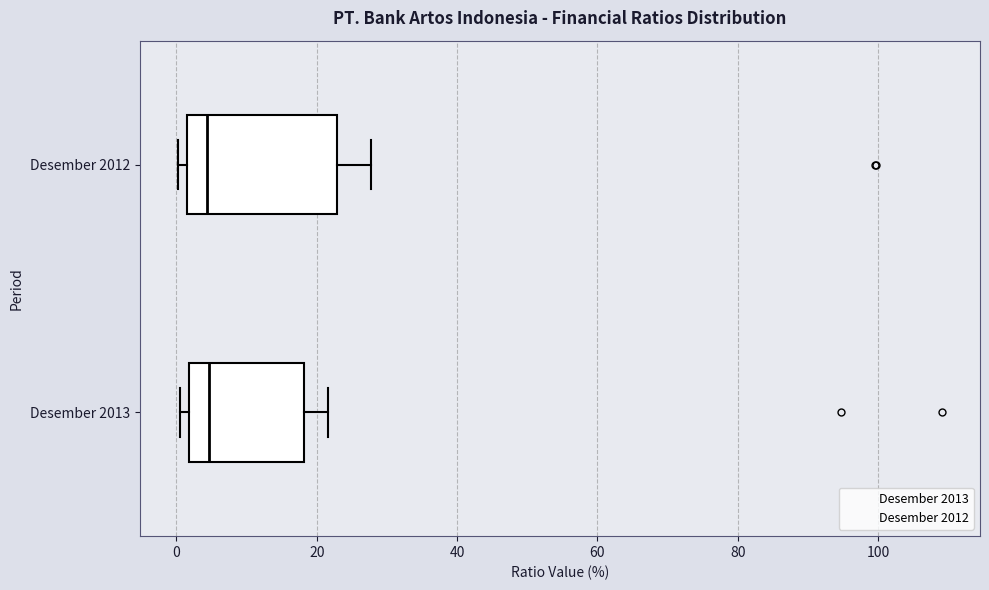

Reading bottom to top, read every box against the x-axis: the position of its median line, the range the box covers, and the ends of its whiskers. The values are not printed on the chart, so give them approximately, as read against the axis.

Desember 2013: median 4, box 2 to 18, whiskers 0 to 22
Desember 2012: median 4, box 2 to 22, whiskers 0 to 28